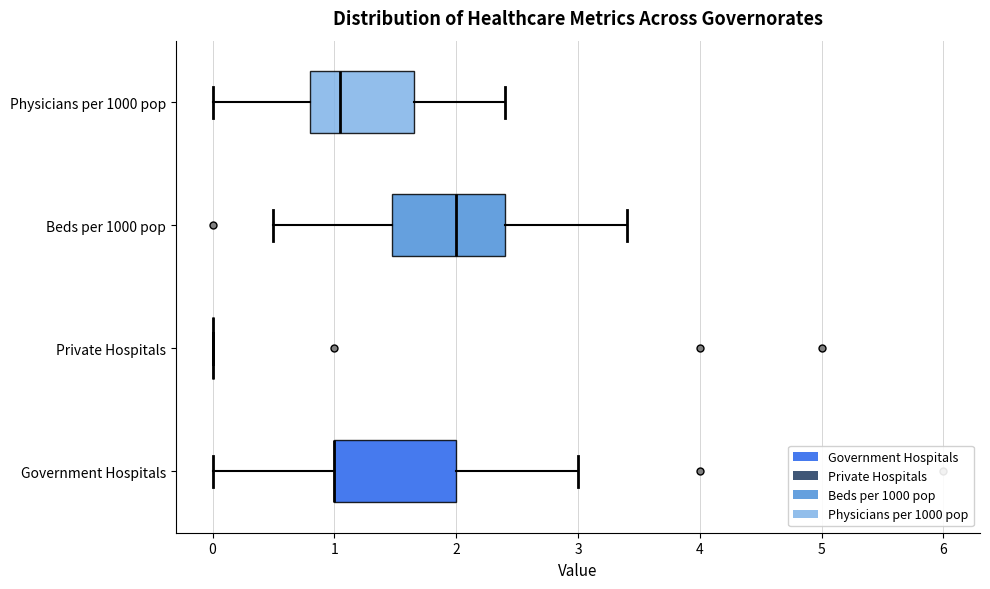

Reading bottom to top, transcribe this box plot: for each box, give where its median line is, the range the box spans, and where its two whiskers end, as read against the x-axis. The values are not printed on the chart, so give them approximately, as read against the axis.

Government Hospitals: median 1.0 (drawn on the box's left edge), box 1.0 to 2.0, whiskers 0.0 to 3.0
Private Hospitals: box collapsed to a line at 0.0, whiskers 0.0 to 0.0
Beds per 1000 pop: median 2.0, box 1.5 to 2.4, whiskers 0.5 to 3.4
Physicians per 1000 pop: median 1.1, box 0.8 to 1.7, whiskers 0.0 to 2.4